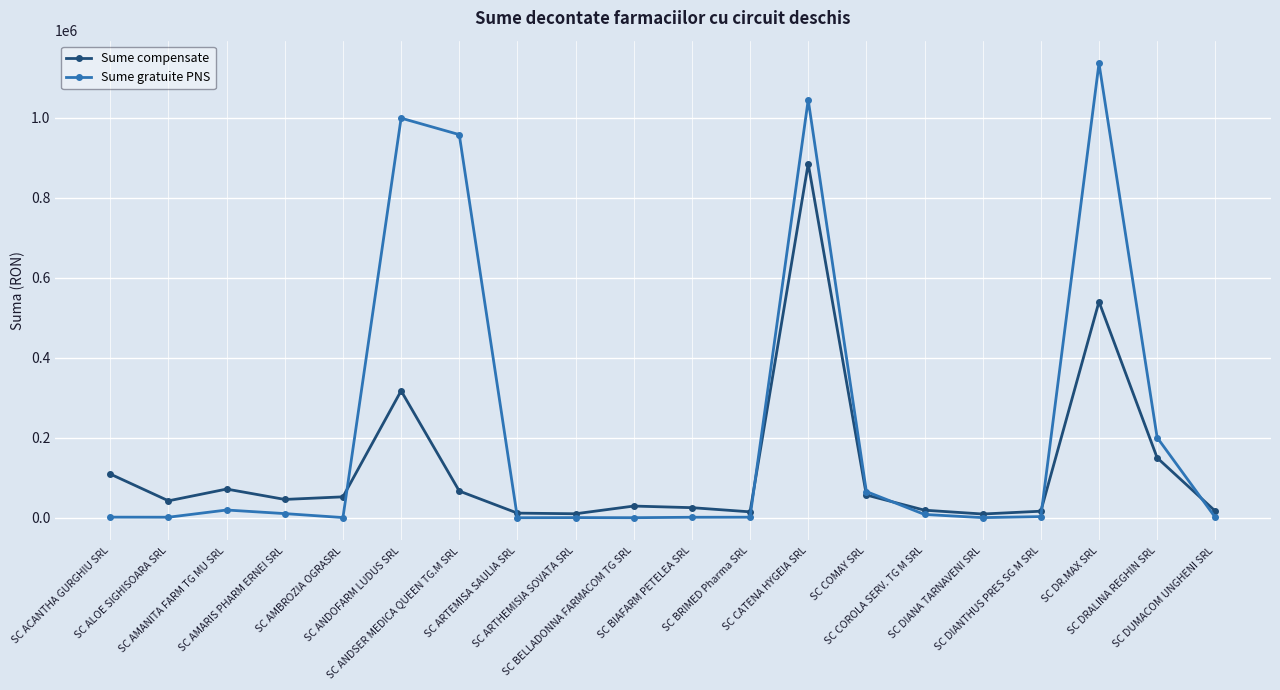

At how many categories does at least one series exceed 945001?

4